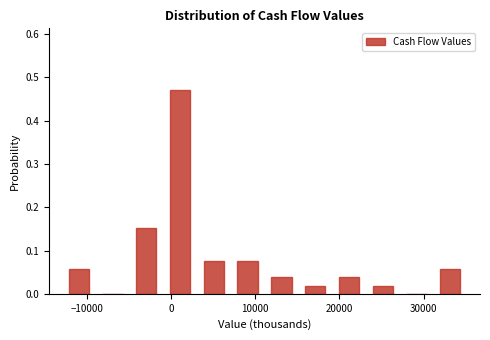

Reading left to right, list every bar in this chart as the range it spans on the x-axis followed by its height. Neither the bar edges nor the heights are printed on the chart, so give them approximately, as read against the axes.

-13000 to -9000: 0.06
-9000 to -5000: 0
-5000 to -1000: 0.15
-1000 to 3000: 0.47
3000 to 7000: 0.08
7000 to 11000: 0.08
11000 to 15000: 0.04
15000 to 19000: 0.02
19000 to 23000: 0.04
23000 to 27000: 0.02
27000 to 31000: 0
31000 to 35000: 0.06